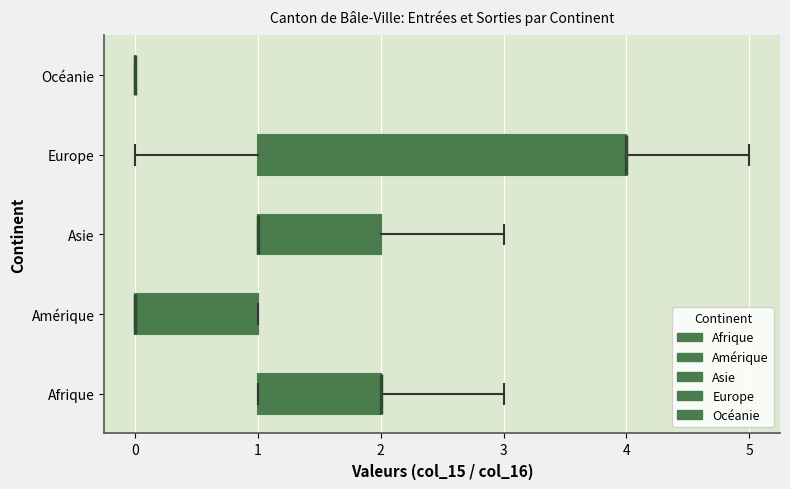

Where is the right edge of the box for Afrique on the x-axis? The values are not printed on the chart, so give them approximately, as read against the axis.

2